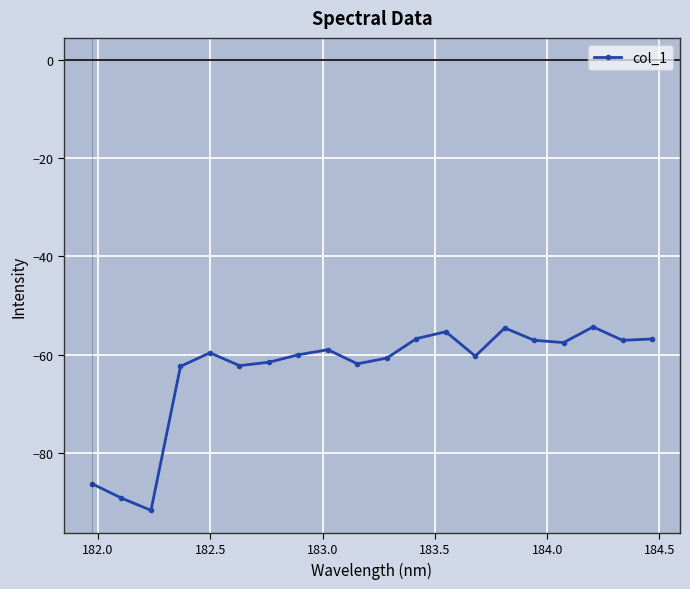

What is the maximum value shown in the chart?

-54.4